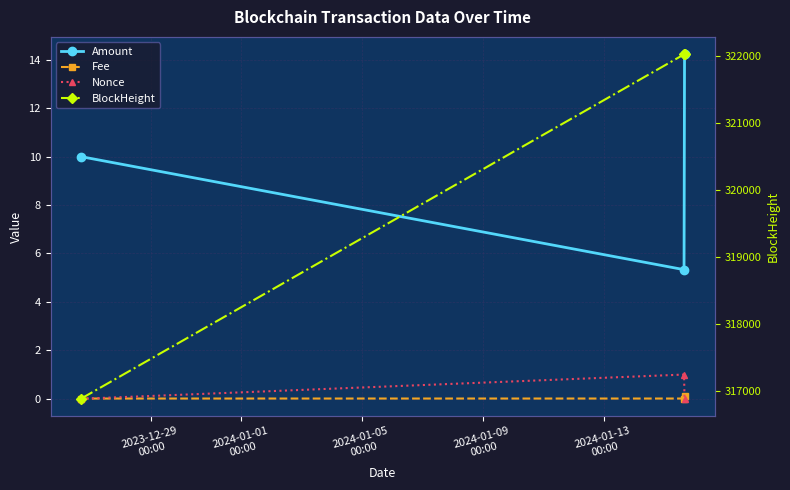

How many values in Nonce are above zero?

1